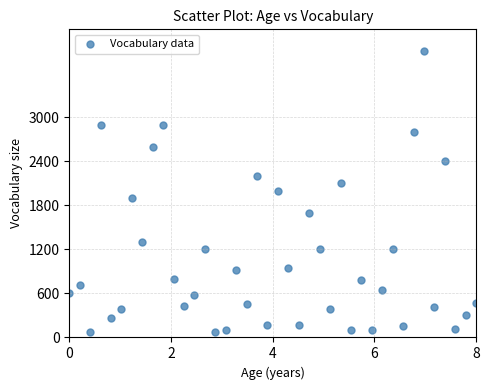

What is the range of Y values (max minus min)?

3820